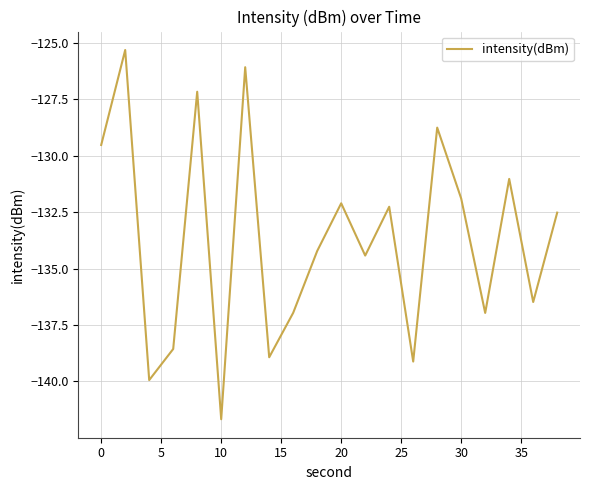

What is the difference between the second highest and minimum values?

15.6